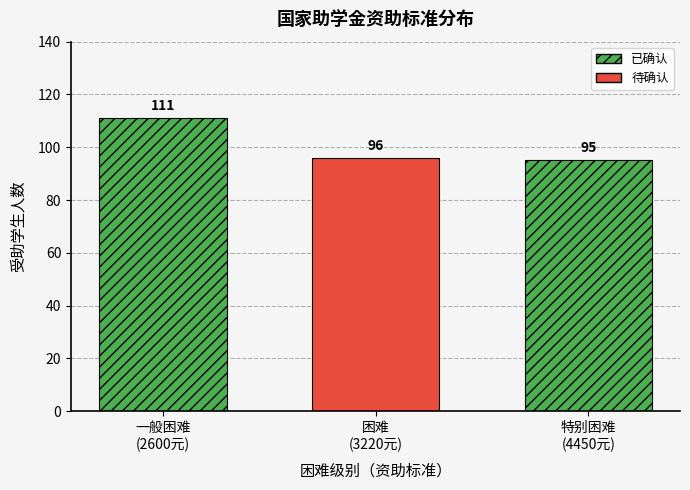

Reading right to left, transcribe all the data shown in this chart.

95	96	111